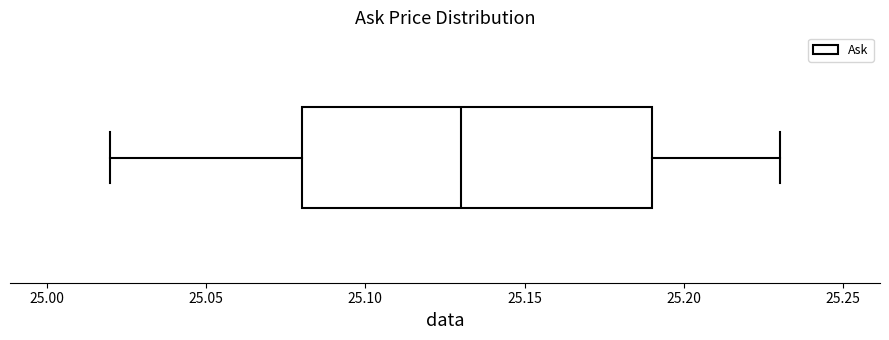

Where is the right edge of the box on the x-axis? The values are not printed on the chart, so give them approximately, as read against the axis.

25.19